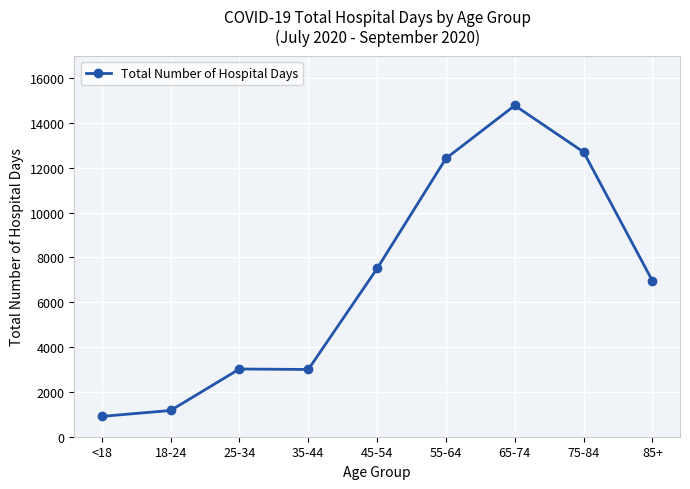

What is the label of the 5th point from the left?

45-54